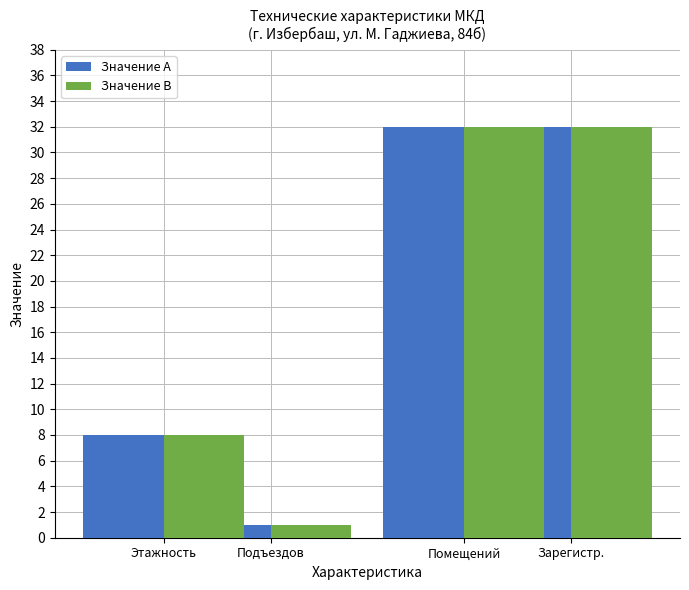

Which category has the highest value in the Значение A series?

Помещений